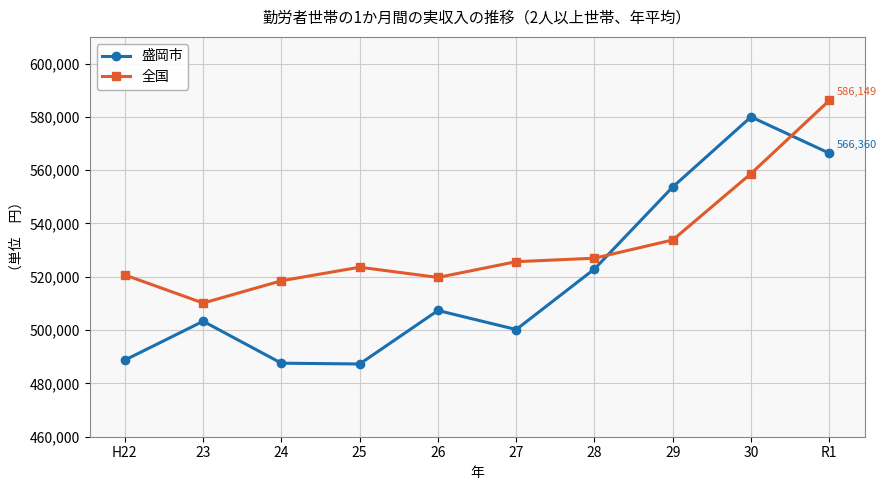

What are all the series names shown in the legend?

盛岡市, 全国